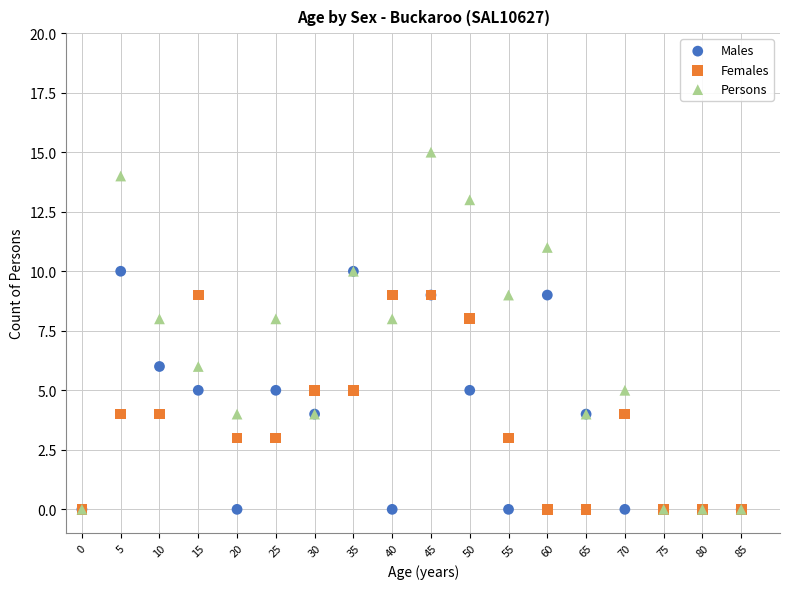

Which series has the largest Y range (max minus min)?

Persons